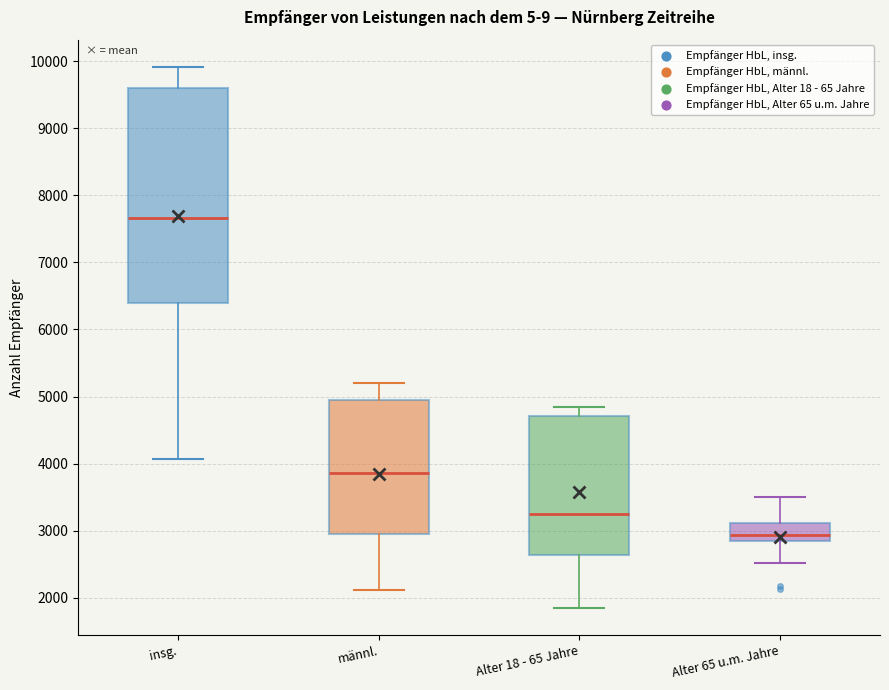

Which box is the tallest, from its lower edge to its upper edge?

insg.